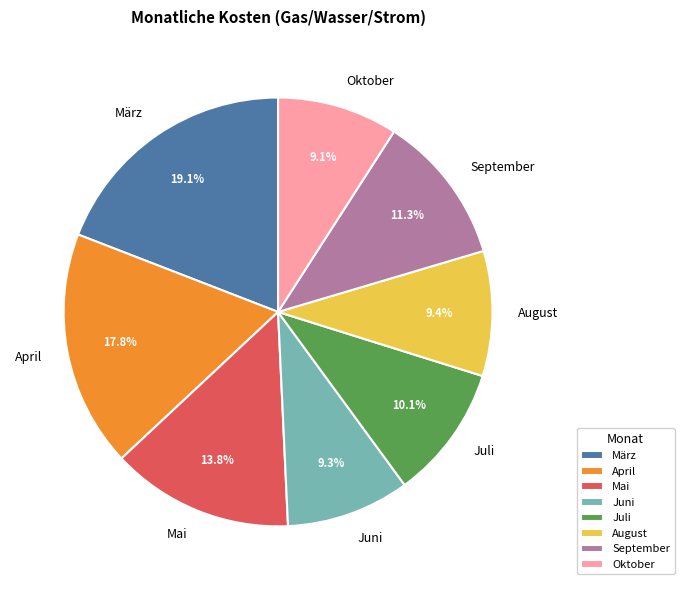

To the nearest percent, what is the combined percentage of Juni and März?

28%